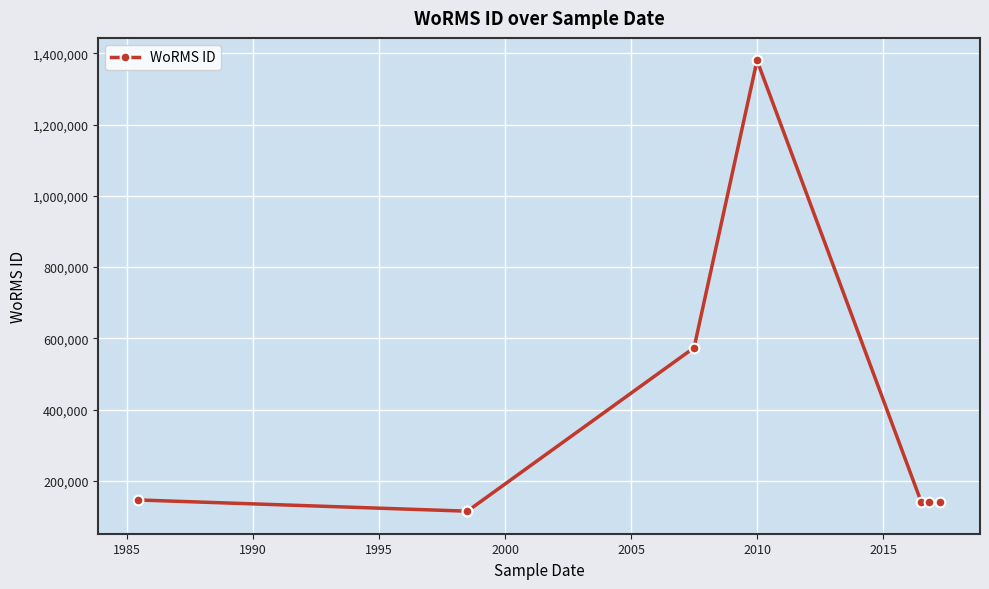

How many series are shown in this chart?

1